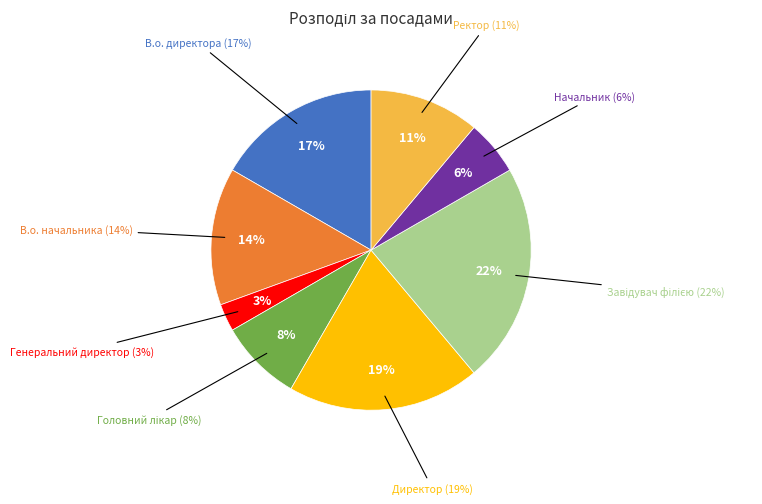

Is it true that Директор is 19% of the pie?

True